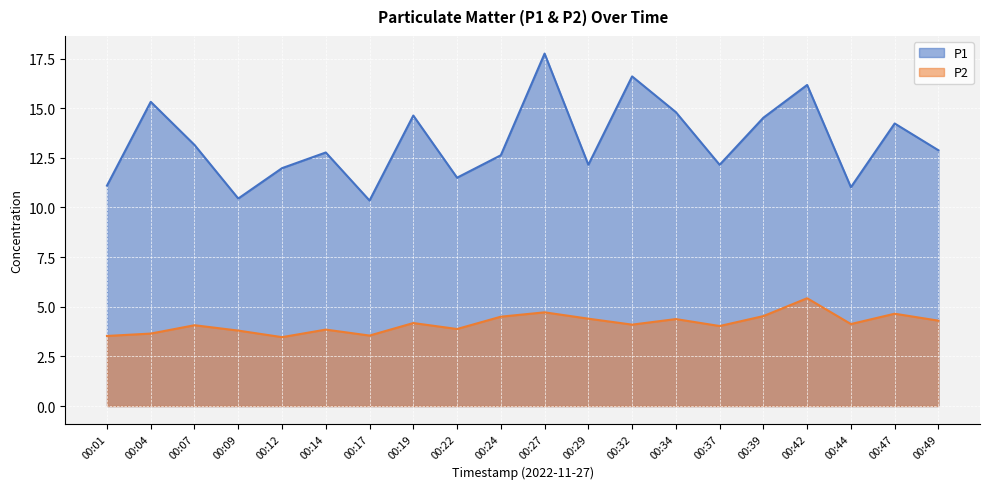

What is the approximate value of P1 at 00:34?

14.8